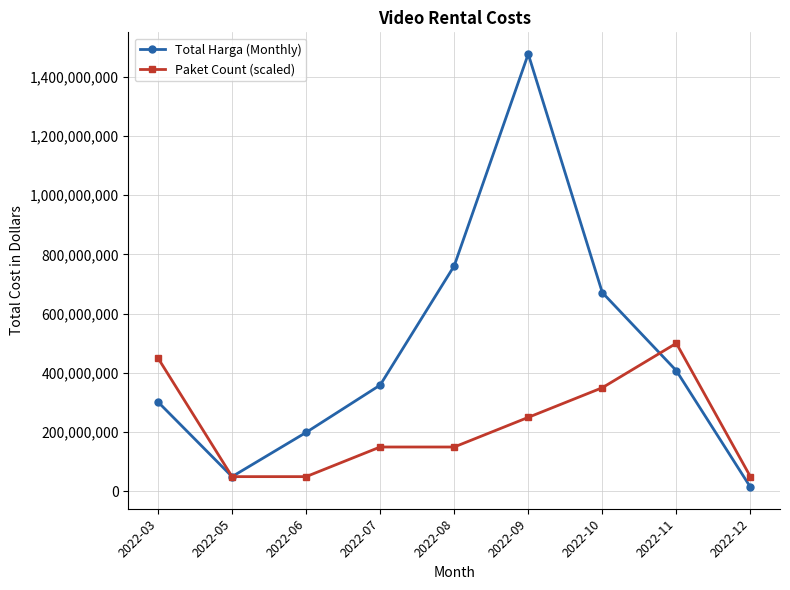

Between 2022-07 and 2022-11, which series saw the biggest shift?

Paket Count (scaled)